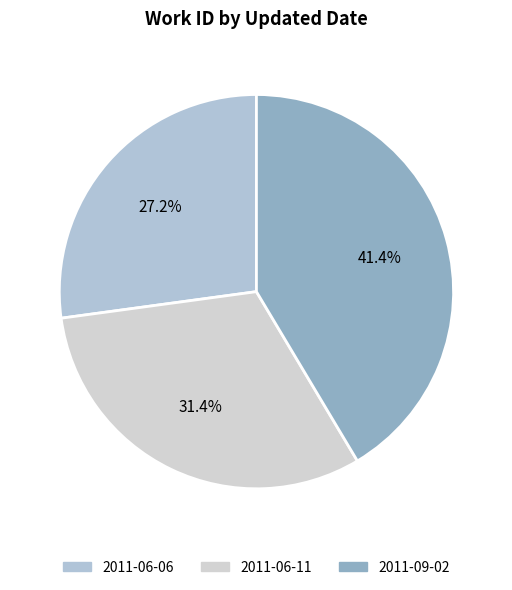

To the nearest percent, what is the difference between the 2011-09-02 and 2011-06-06 slice percentages?

14%